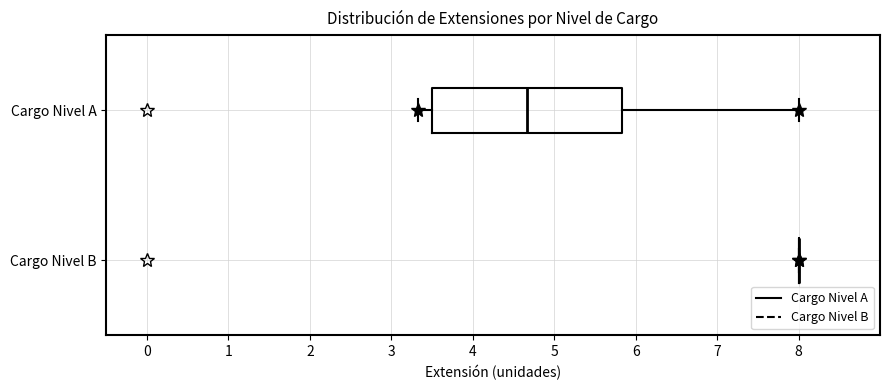

Which box is the widest, from its left edge to its right edge?

Cargo Nivel A